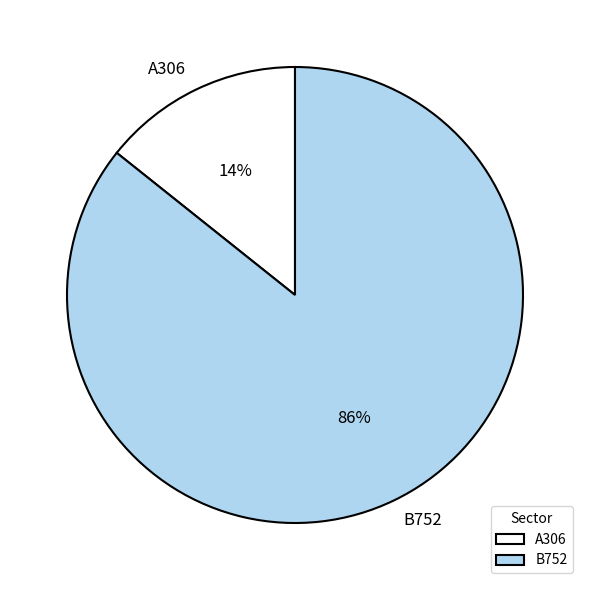

True or false: B752 accounts for 98% of the total.

False